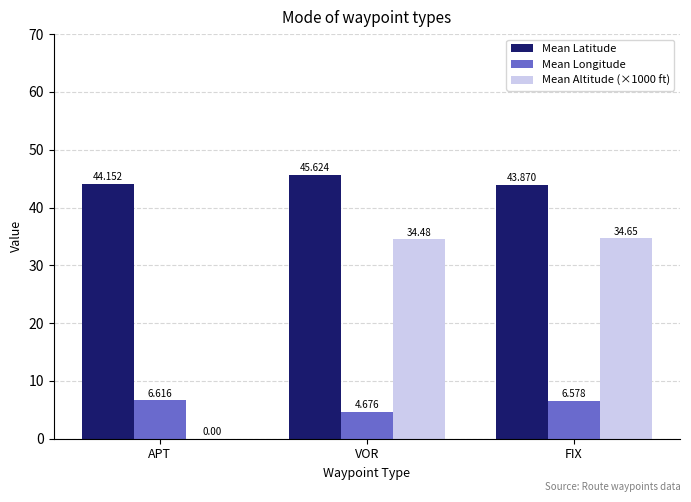

True or false: Mean Altitude (×1000 ft) has a value of 34.5 at VOR.

True